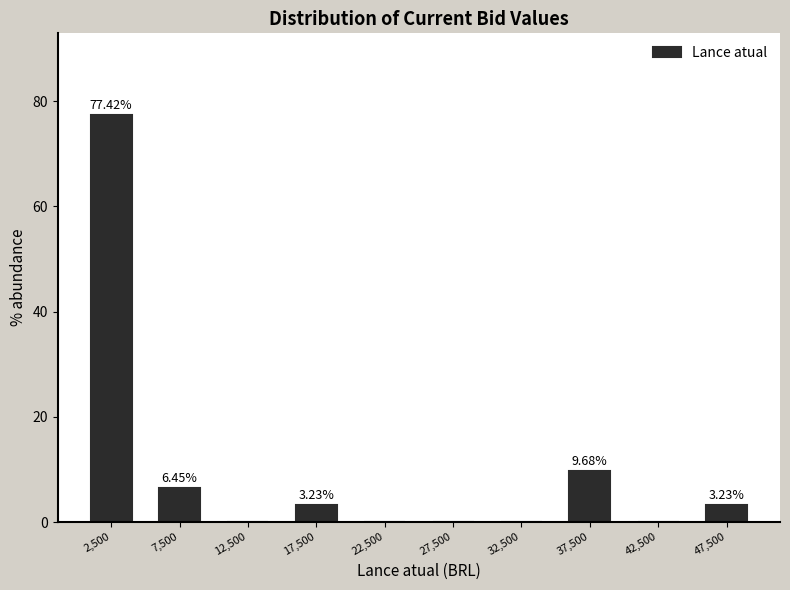

Which range on the x-axis has the tallest bar?

0 to 5000